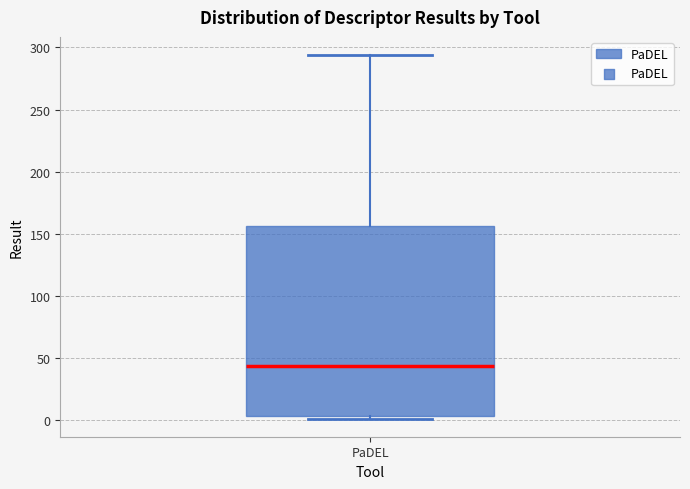

Read this box plot against the y-axis: the position of the median line, the range covered by the box, and the ends of both whiskers. The values are not printed on the chart, so give them approximately, as read against the axis.

median 45, box 5 to 155, whiskers 0 to 295